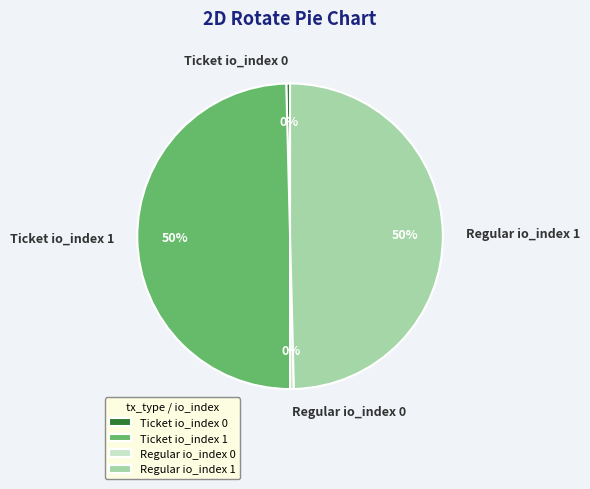

How many segments does this pie chart have?

4